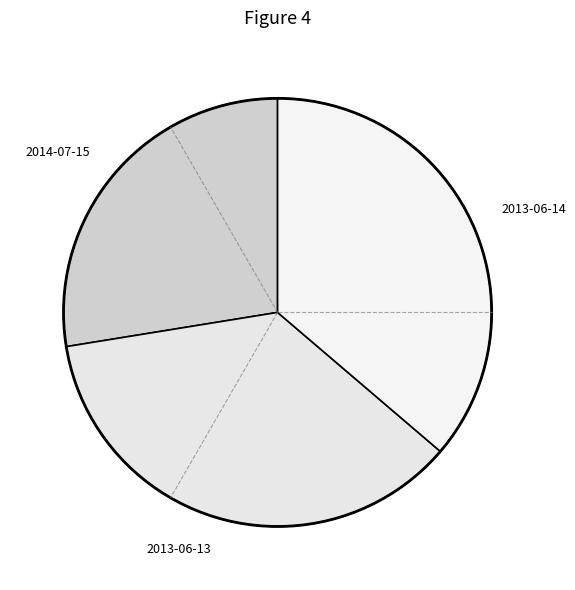

Which category has the smallest portion of the pie?

2014-07-15